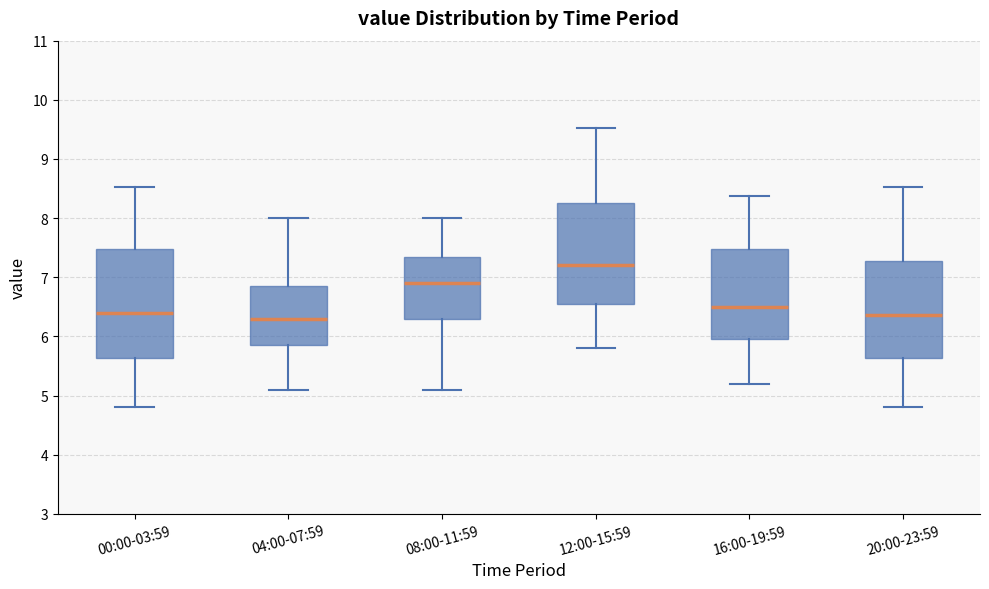

Reading left to right, read every box against the y-axis: the position of its median line, the range the box covers, and the ends of its whiskers. The values are not printed on the chart, so give them approximately, as read against the axis.

00:00-03:59: median 6.4, box 5.6 to 7.5, whiskers 4.8 to 8.5
04:00-07:59: median 6.3, box 5.9 to 6.9, whiskers 5.1 to 8.0
08:00-11:59: median 6.9, box 6.3 to 7.4, whiskers 5.1 to 8.0
12:00-15:59: median 7.2, box 6.6 to 8.3, whiskers 5.8 to 9.5
16:00-19:59: median 6.5, box 6.0 to 7.5, whiskers 5.2 to 8.4
20:00-23:59: median 6.4, box 5.6 to 7.3, whiskers 4.8 to 8.5